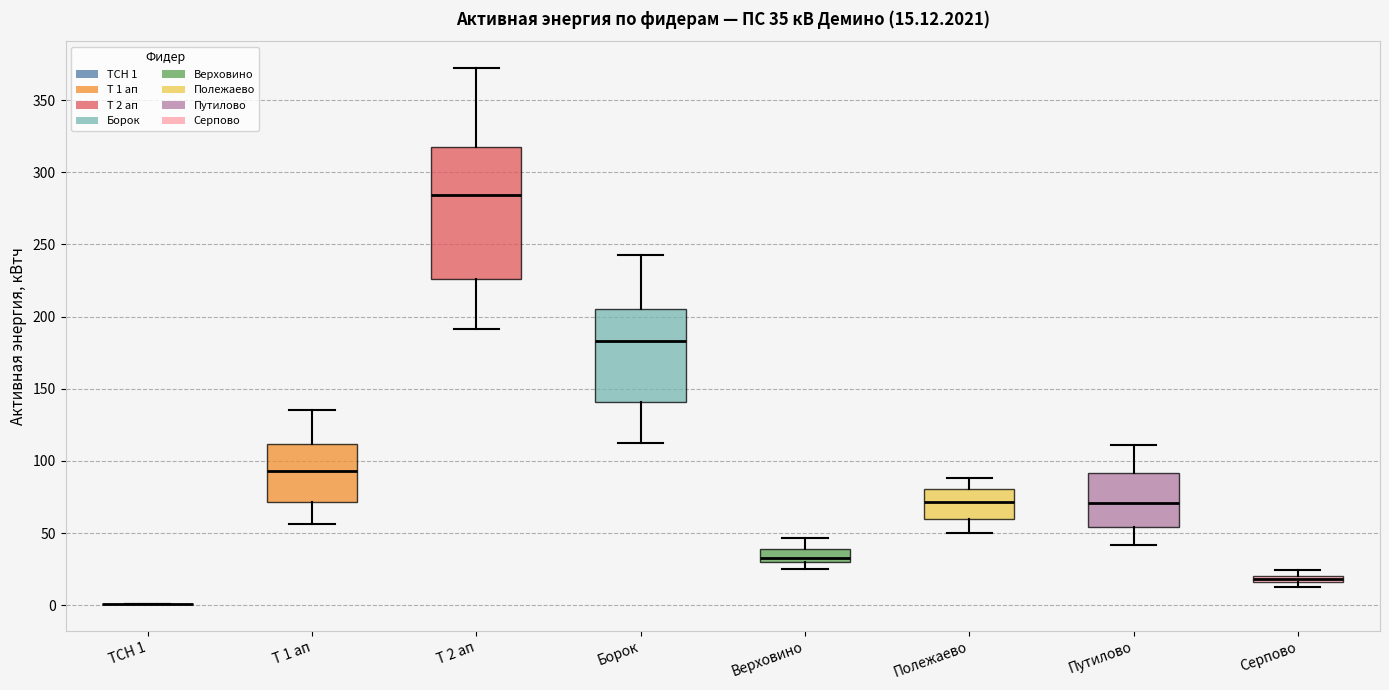

Which box is the tallest, from its lower edge to its upper edge?

Т 2 ап